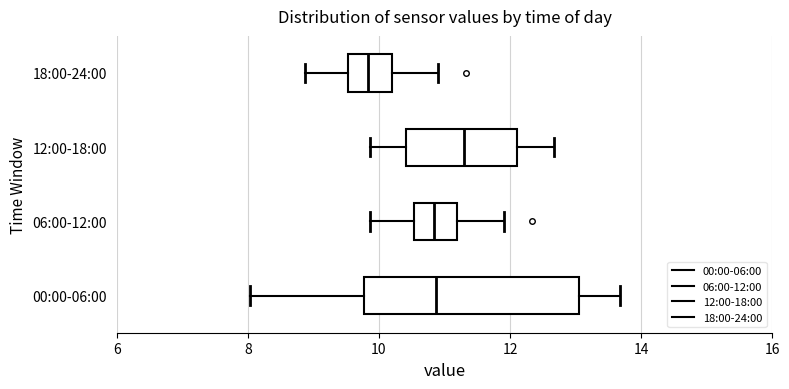

Which box's median line is the furthest to the left?

18:00-24:00